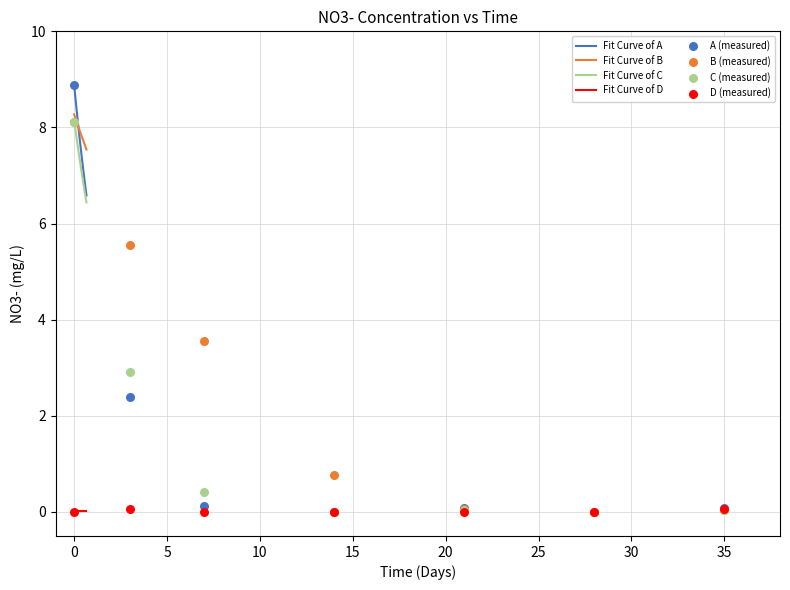

True or false: Fit Curve of C and Fit Curve of D intersect in this chart.

False